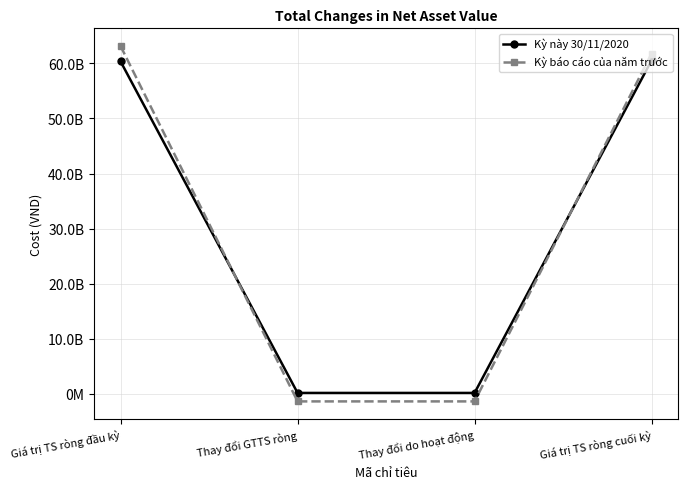

Which has a higher value, Giá trị TS ròng đầu kỳ or Giá trị TS ròng cuối kỳ?

Giá trị TS ròng cuối kỳ